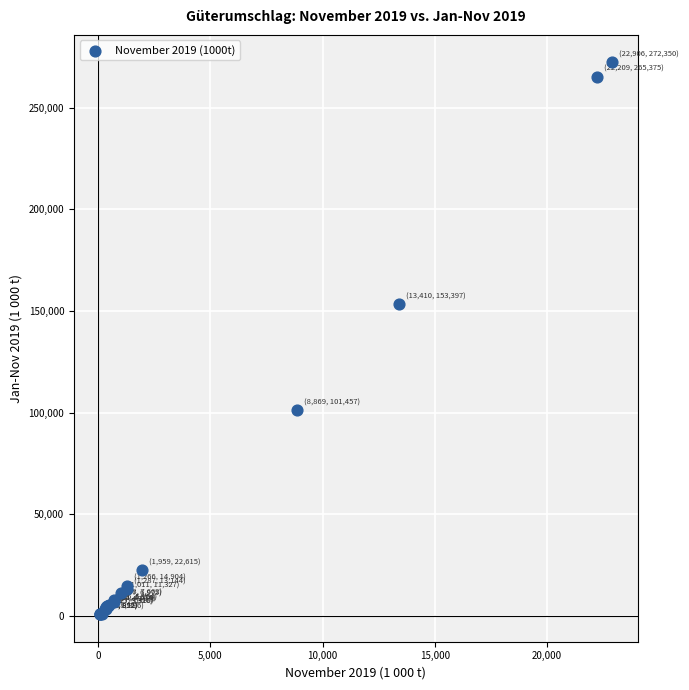

What Y value in the scatter plot is closest to 136586?

153396.7